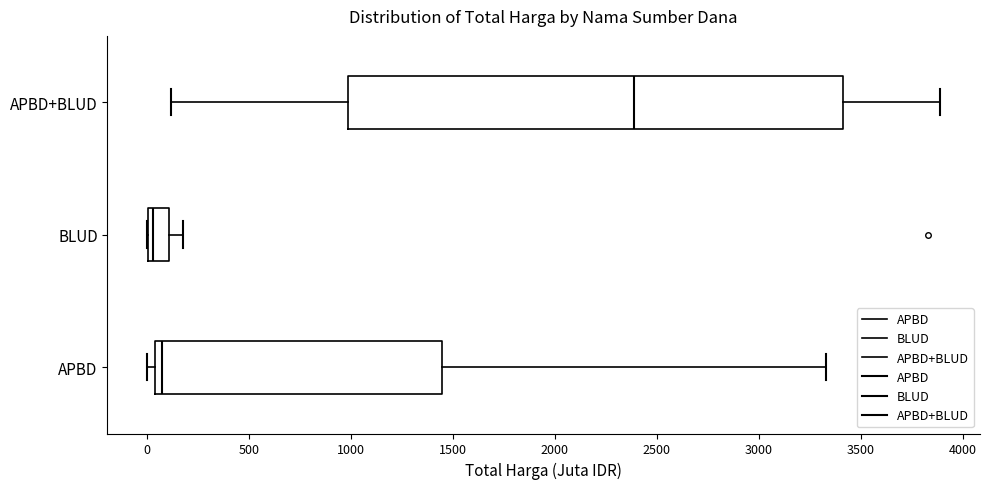

Reading bottom to top, read every box against the x-axis: the position of its median line, the range the box covers, and the ends of its whiskers. The values are not printed on the chart, so give them approximately, as read against the axis.

APBD: median 100, box 50 to 1450, whiskers 0 to 3350
BLUD: median 50, box 0 to 100, whiskers 0 to 200
APBD+BLUD: median 2400, box 1000 to 3400, whiskers 100 to 3900